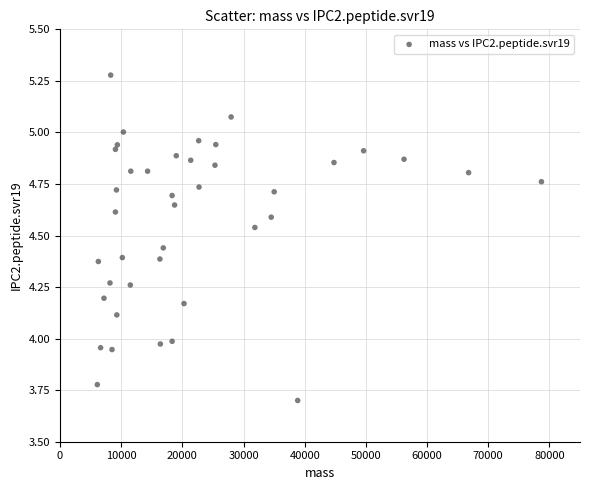

What is the range of X values (max minus min)?

72599.9